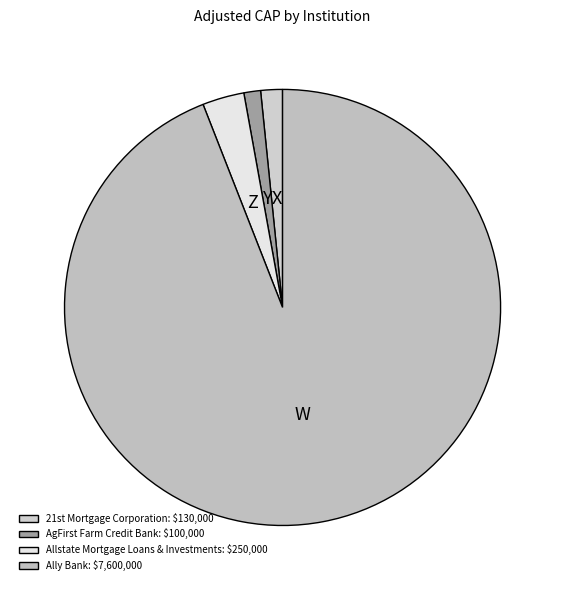

To the nearest percent, what is the difference between the largest and smallest slice percentages?

93%